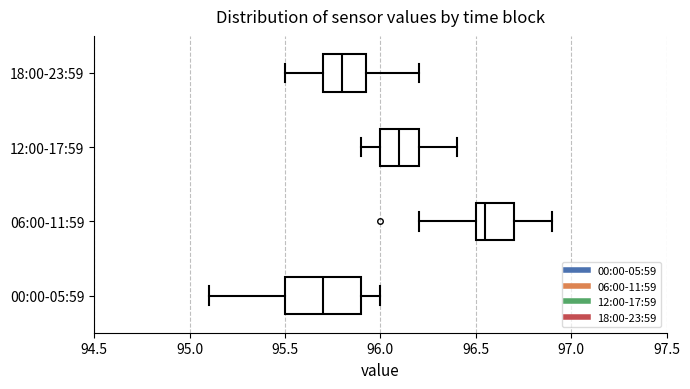

Which box has the furthest to the right median line?

06:00-11:59